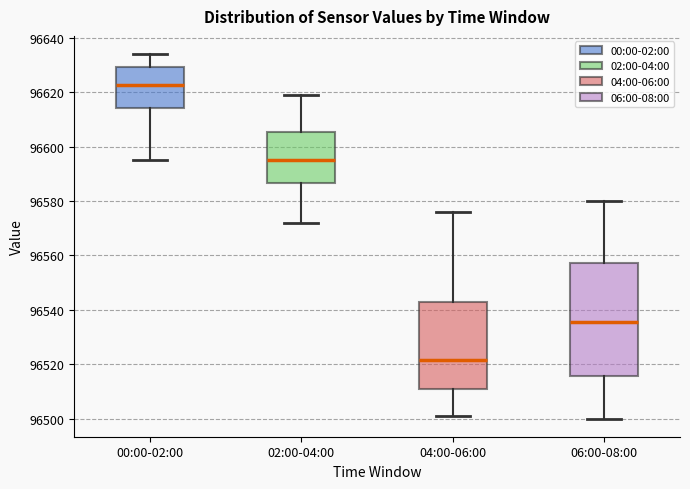

Reading left to right, transcribe this box plot: for each box, give where its median line is, the range the box spans, and where its two whiskers end, as read against the y-axis. The values are not printed on the chart, so give them approximately, as read against the axis.

00:00-02:00: median 96622, box 96614 to 96630, whiskers 96596 to 96634
02:00-04:00: median 96596, box 96586 to 96606, whiskers 96572 to 96620
04:00-06:00: median 96522, box 96510 to 96542, whiskers 96502 to 96576
06:00-08:00: median 96536, box 96516 to 96558, whiskers 96500 to 96580